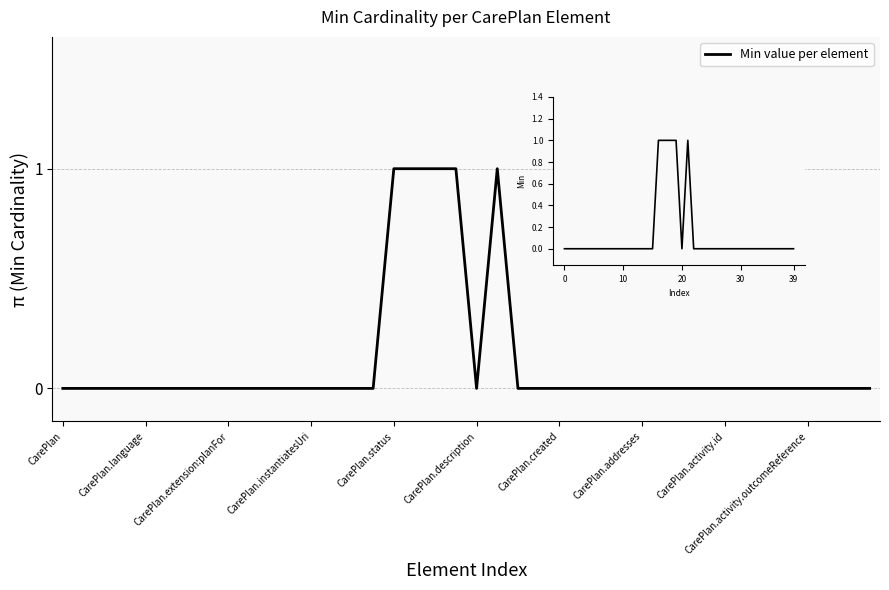

How many lines are shown in the chart?

1